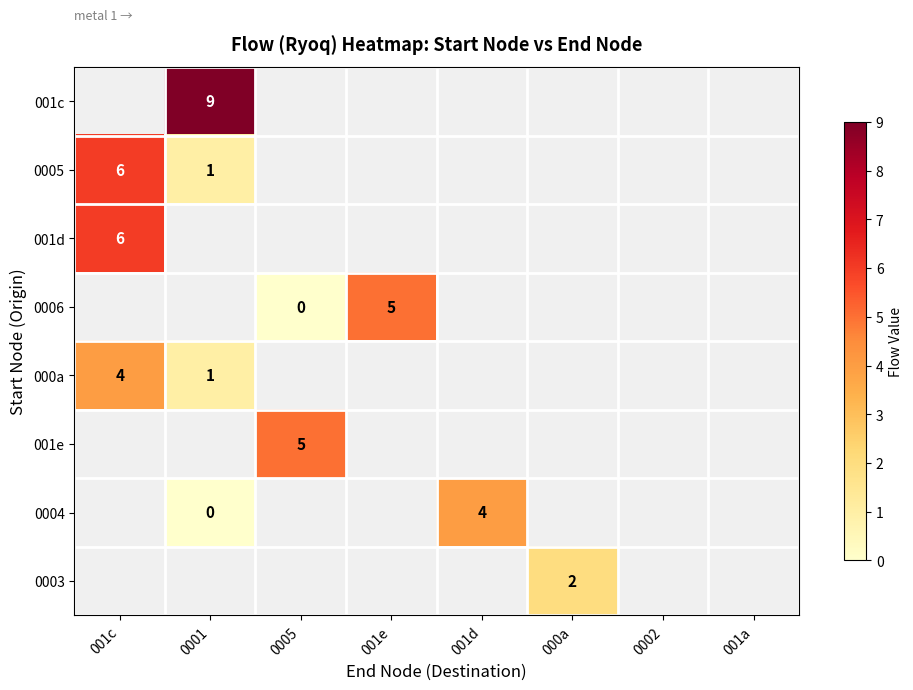

Which has a higher value, 0005 or 000a?

000a